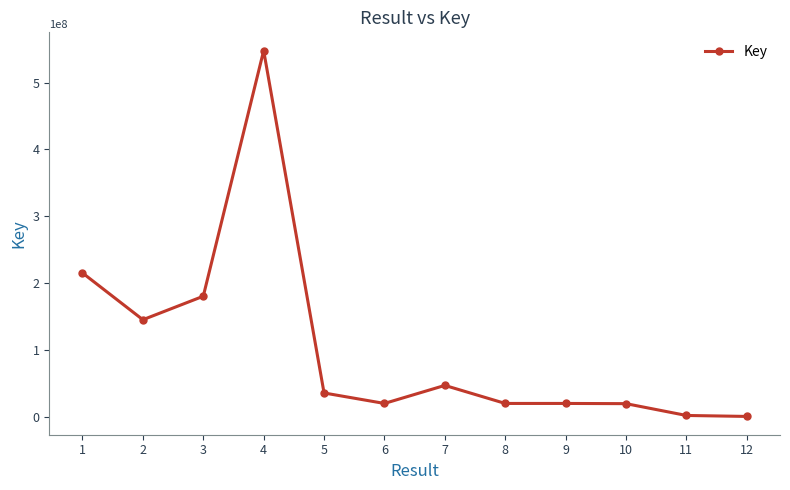

What is the sum of the values at 2 and 11?

146811004